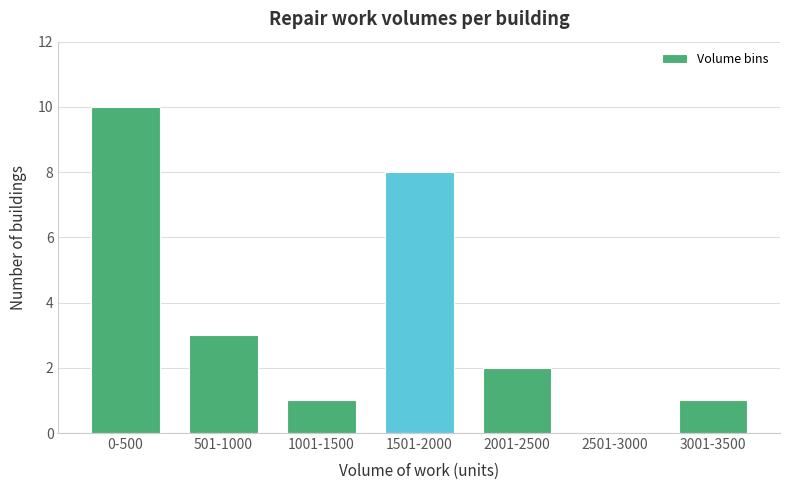

Reading left to right, what are all the values shown in this chart?

0-500=10	501-1000=3	1001-1500=1	1501-2000=8	2001-2500=2	2501-3000=0	3001-3500=1